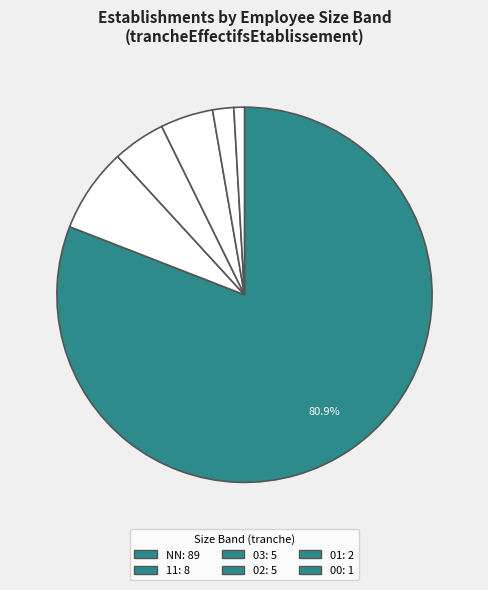

How many segments does this pie chart have?

6